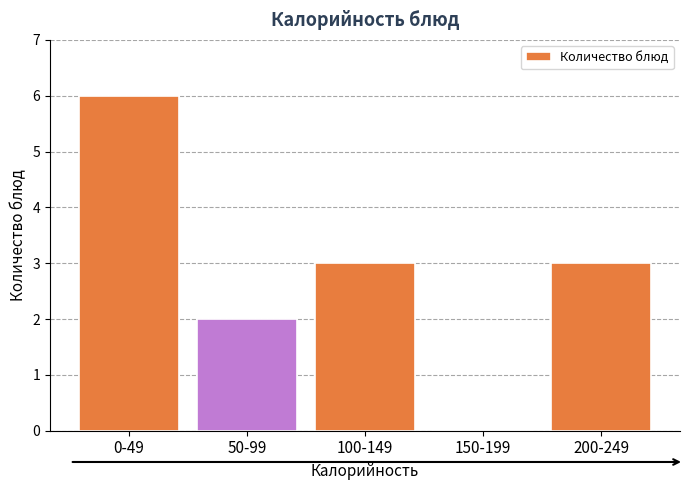

Reading left to right, list all the values displayed in this chart.

0-49=6	50-99=2	100-149=3	150-199=0	200-249=3